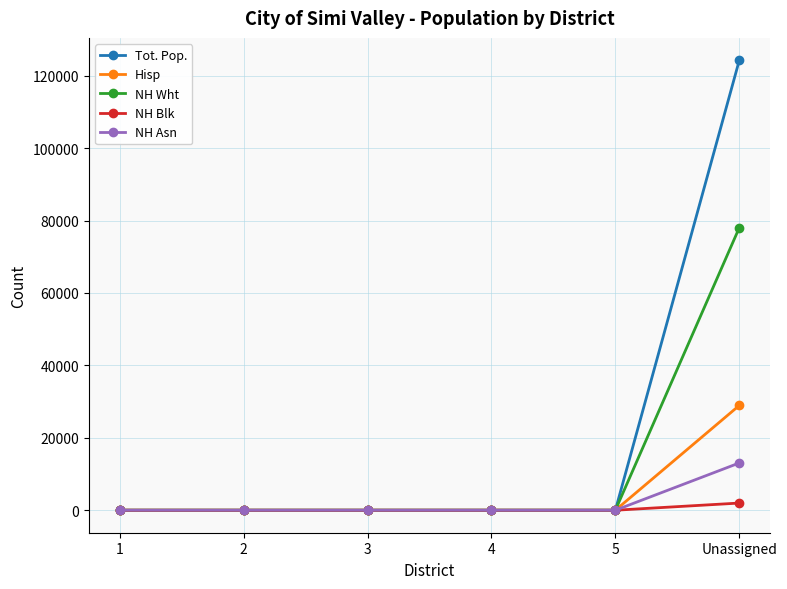

Which series has the largest range (max minus min)?

Tot. Pop.